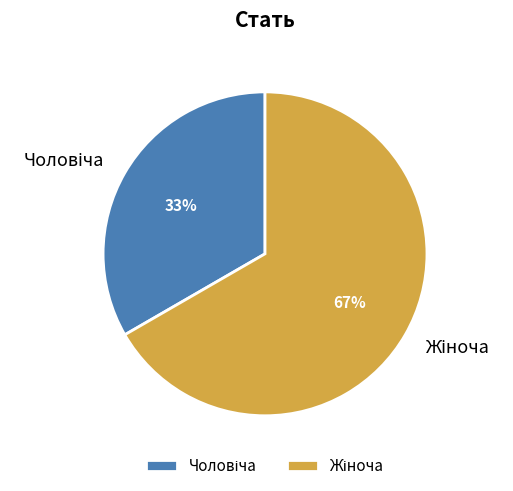

Is there any slice that represents more than half of the pie?

Yes